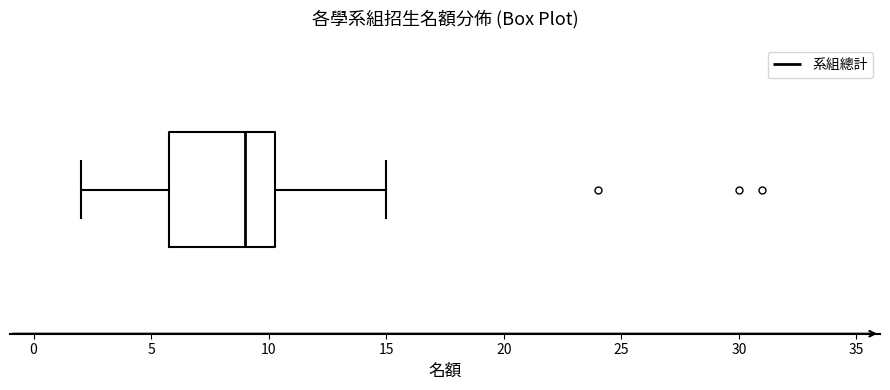

Transcribe this box plot: give where the median line is, the range the box spans, and where the two whiskers end, as read against the x-axis. The values are not printed on the chart, so give them approximately, as read against the axis.

median 9.0, box 6.0 to 10.5, whiskers 2.0 to 15.0